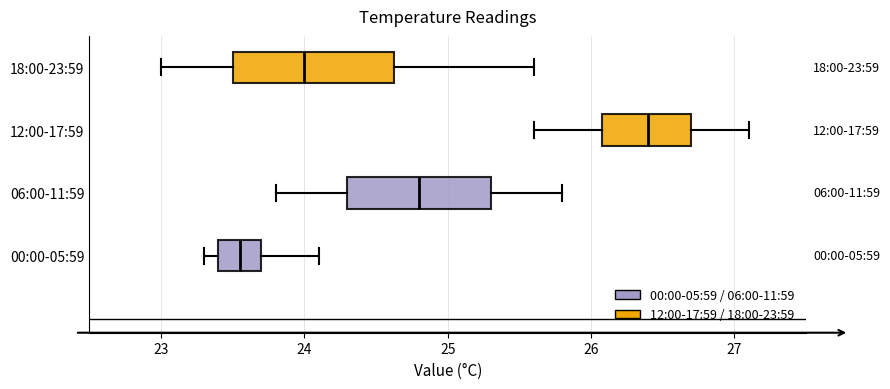

Which box is the widest, from its left edge to its right edge?

18:00-23:59